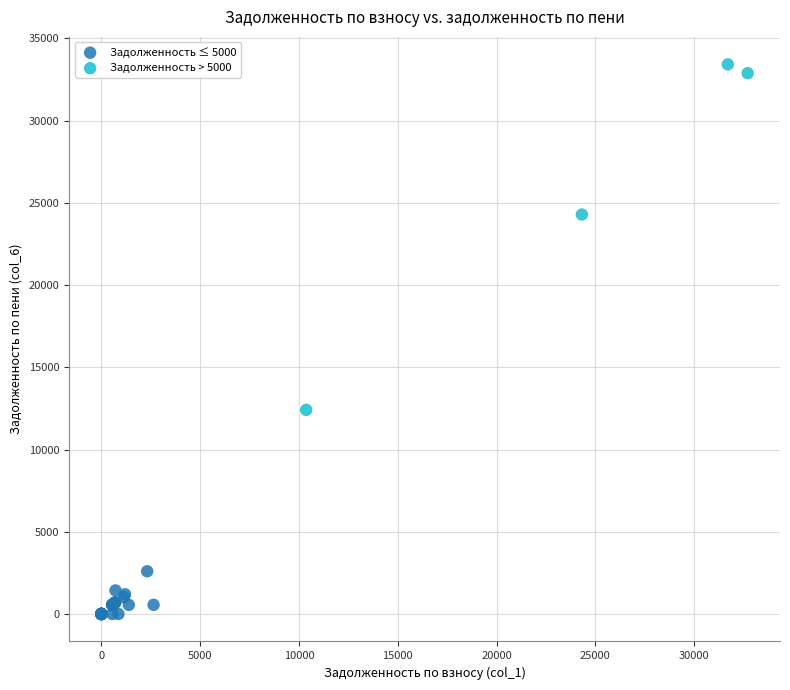

Which series reaches the maximum Y coordinate?

Задолженность > 5000